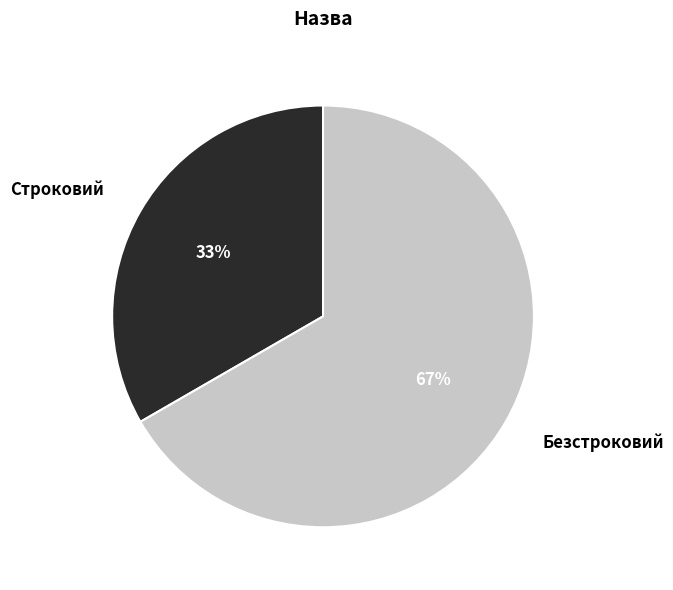

What is the smallest slice in the pie chart?

Строковий